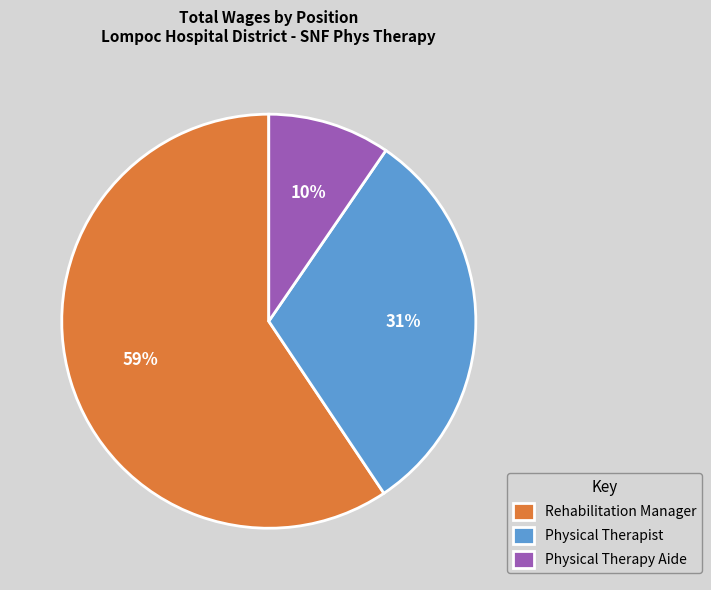

Approximately how many times larger is the value at Physical Therapy Aide compared to Physical Therapist?

0.3